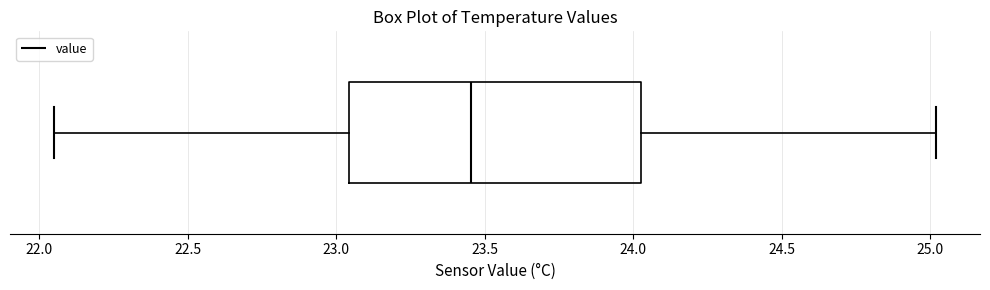

Read this box plot against the x-axis: the position of the median line, the range covered by the box, and the ends of both whiskers. The values are not printed on the chart, so give them approximately, as read against the axis.

median 23.45, box 23.05 to 24.05, whiskers 22.05 to 25.00